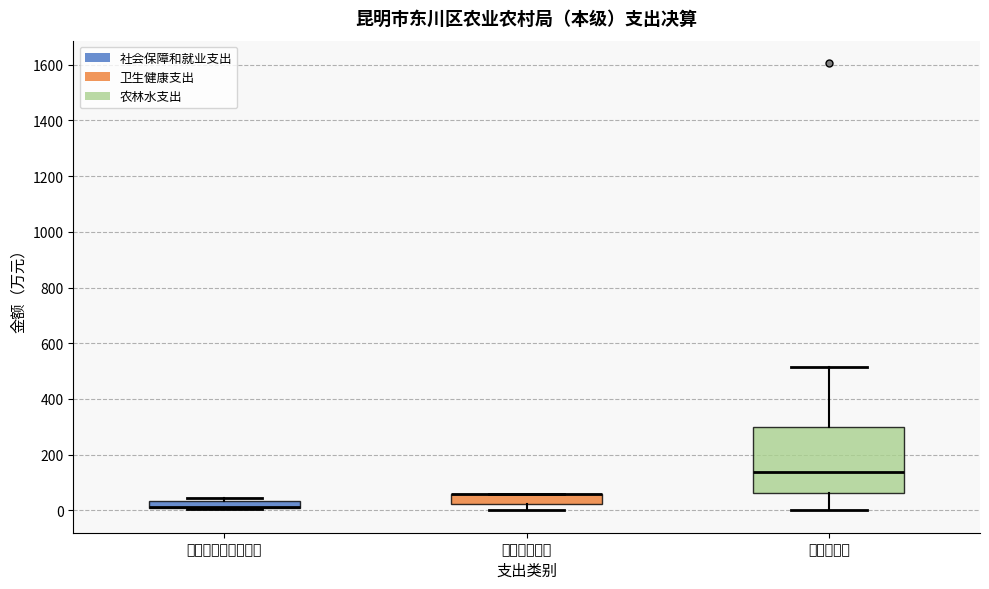

Comparing the boxes themselves (not the whiskers), which one is the tallest?

农林水支出